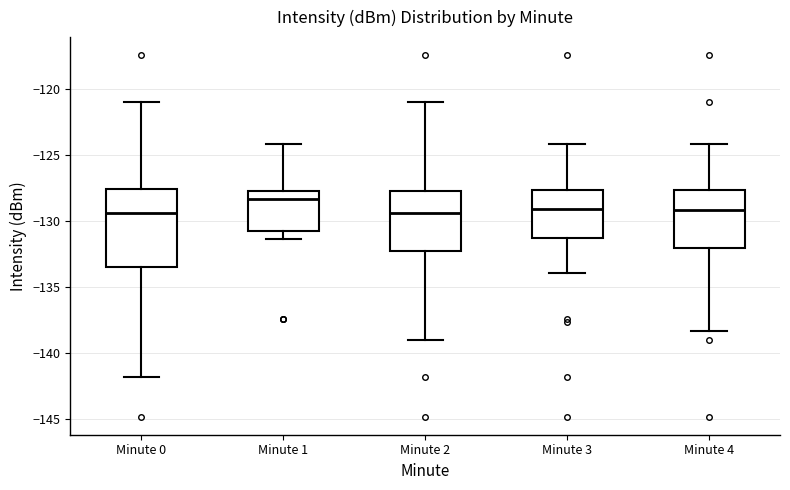

Comparing the boxes themselves (not the whiskers), which one is the tallest?

Minute 0